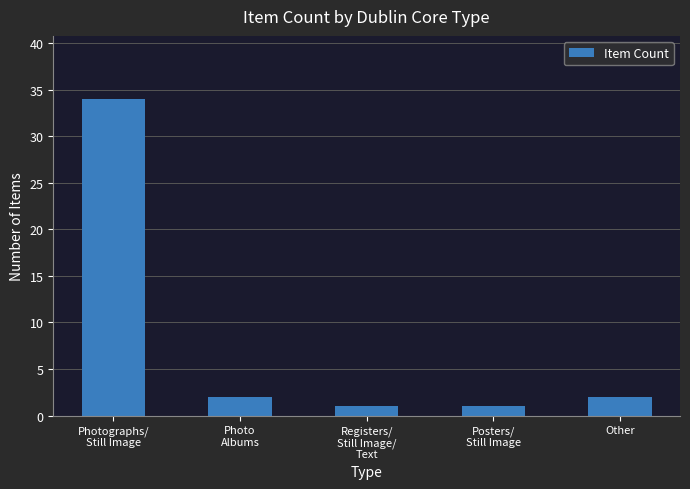

What is the average value?

8